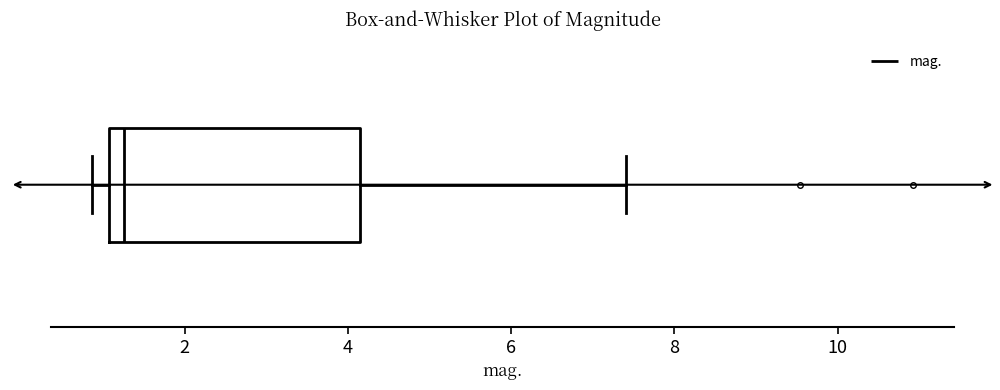

Read this box plot against the x-axis: the position of the median line, the range covered by the box, and the ends of both whiskers. The values are not printed on the chart, so give them approximately, as read against the axis.

median 1.2, box 1.0 to 4.2, whiskers 0.8 to 7.4